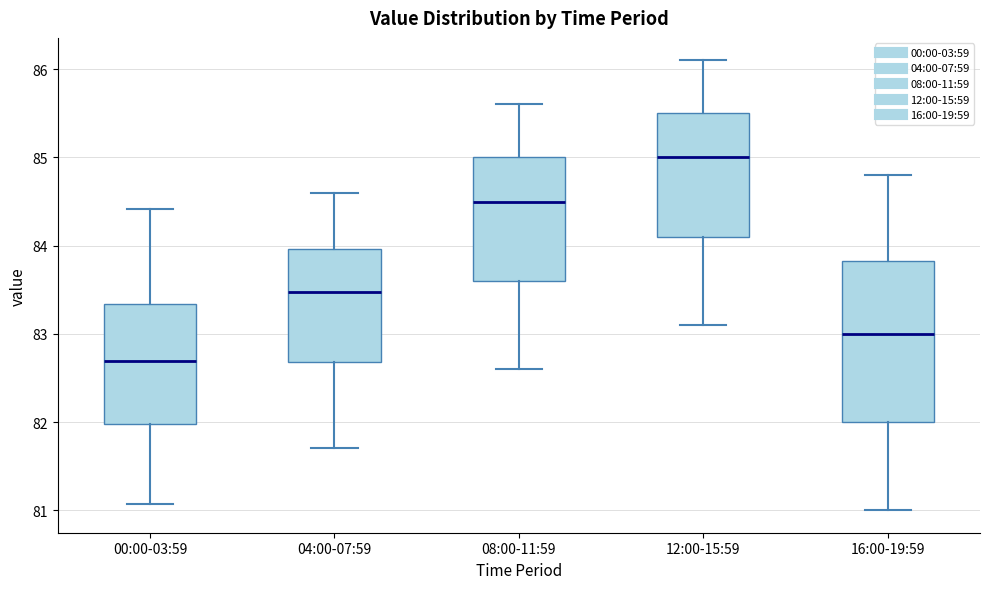

Reading left to right, read every box against the y-axis: the position of its median line, the range the box covers, and the ends of its whiskers. The values are not printed on the chart, so give them approximately, as read against the axis.

00:00-03:59: median 82.7, box 82.0 to 83.3, whiskers 81.1 to 84.4
04:00-07:59: median 83.5, box 82.7 to 84.0, whiskers 81.7 to 84.6
08:00-11:59: median 84.5, box 83.6 to 85.0, whiskers 82.6 to 85.6
12:00-15:59: median 85.0, box 84.1 to 85.5, whiskers 83.1 to 86.1
16:00-19:59: median 83.0, box 82.0 to 83.8, whiskers 81.0 to 84.8